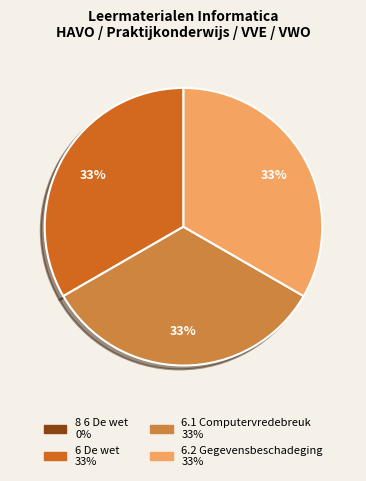

To the nearest percent, what portion does 6.2 Gegevensbeschadeging represent?

33%